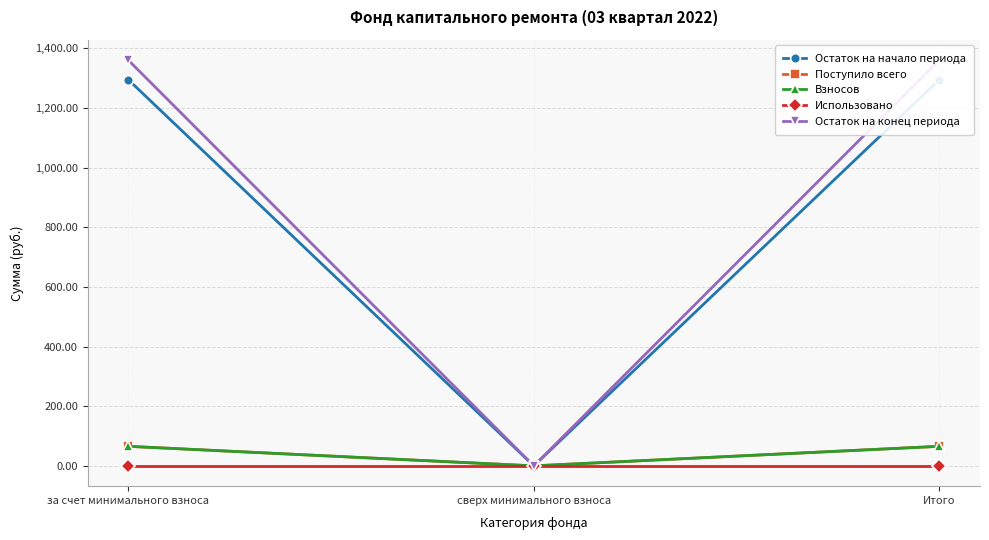

The Остаток на конец периода series shows 444.9 at сверх минимального взноса. True or false?

False